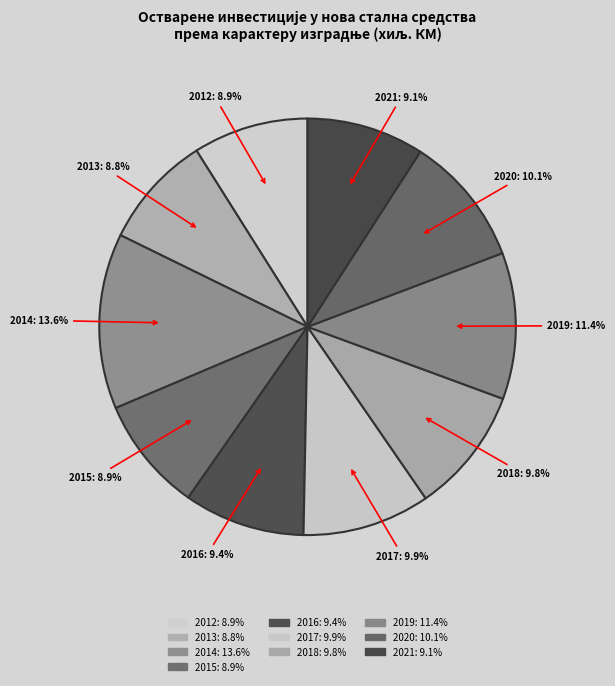

What percentage is the 2021 slice, to the nearest percent?

9%